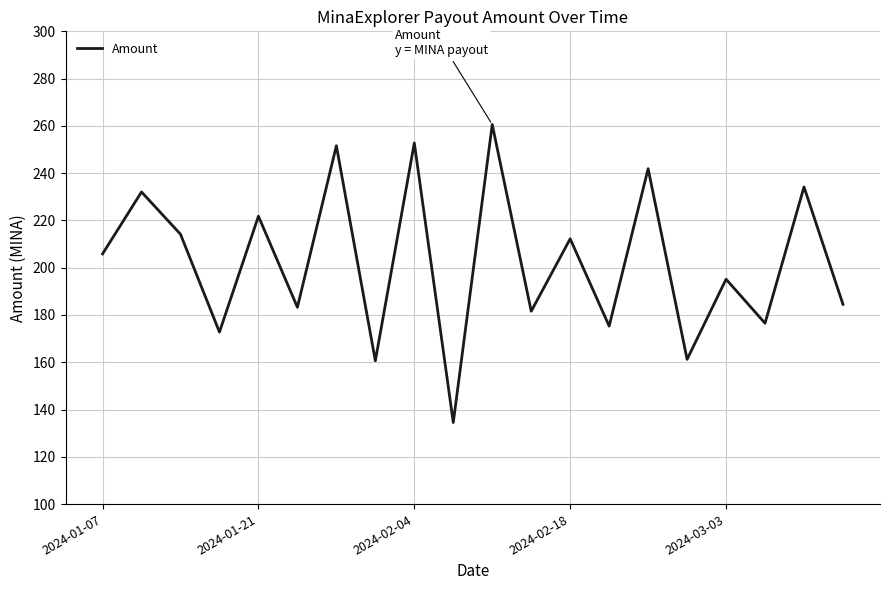

What is the smallest value displayed?

134.5